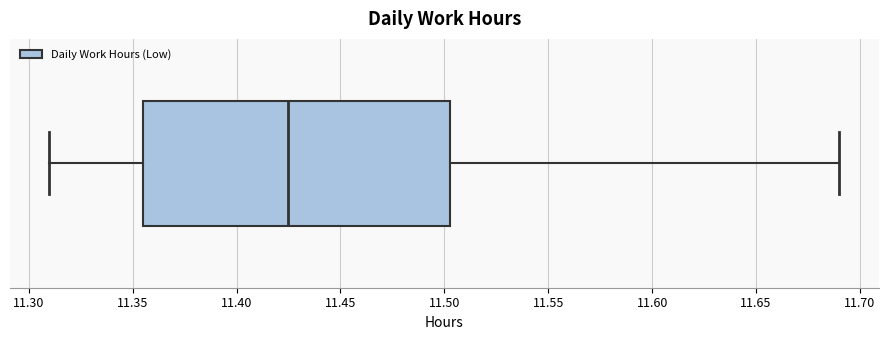

Read this box plot against the x-axis: the position of the median line, the range covered by the box, and the ends of both whiskers. The values are not printed on the chart, so give them approximately, as read against the axis.

median 11.425, box 11.355 to 11.505, whiskers 11.310 to 11.690